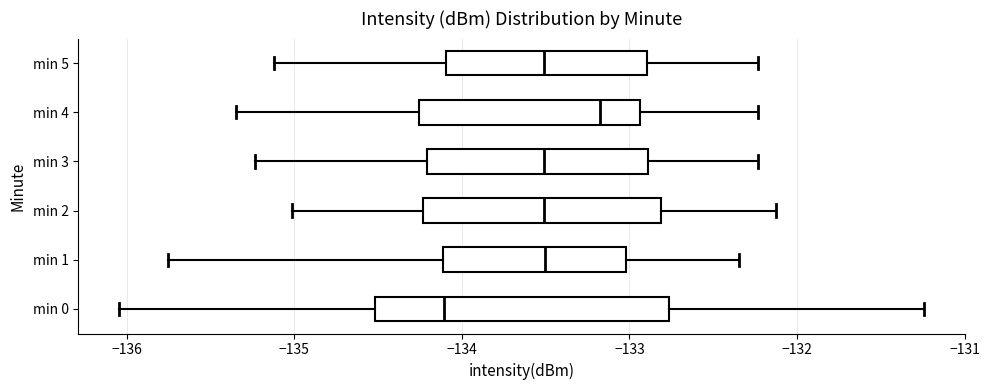

Reading bottom to top, transcribe this box plot: for each box, give where its median line is, the range the box spans, and where its two whiskers end, as read against the x-axis. The values are not printed on the chart, so give them approximately, as read against the axis.

min 0: median -134.1, box -134.5 to -132.8, whiskers -136.0 to -131.2
min 1: median -133.5, box -134.1 to -133.0, whiskers -135.8 to -132.3
min 2: median -133.5, box -134.2 to -132.8, whiskers -135.0 to -132.1
min 3: median -133.5, box -134.2 to -132.9, whiskers -135.2 to -132.2
min 4: median -133.2, box -134.3 to -132.9, whiskers -135.3 to -132.2
min 5: median -133.5, box -134.1 to -132.9, whiskers -135.1 to -132.2